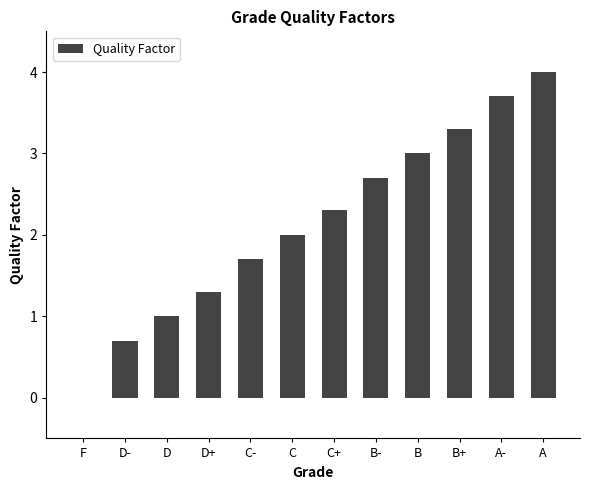

What is the maximum value shown in the chart?

4.0